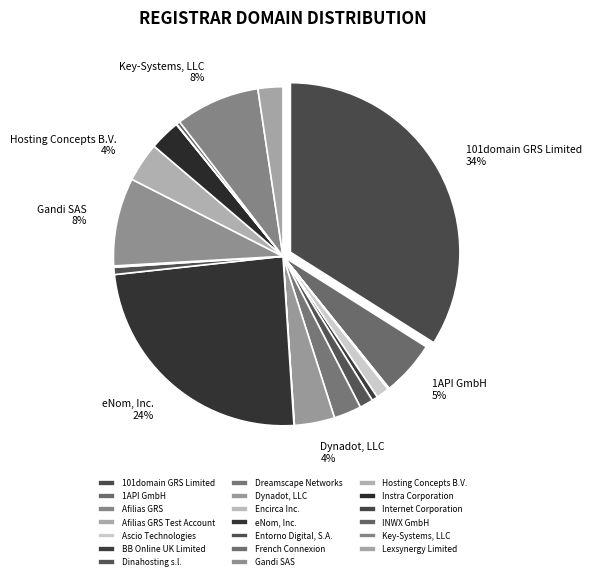

Is Entorno Digital, S.A. the majority of the pie?

No